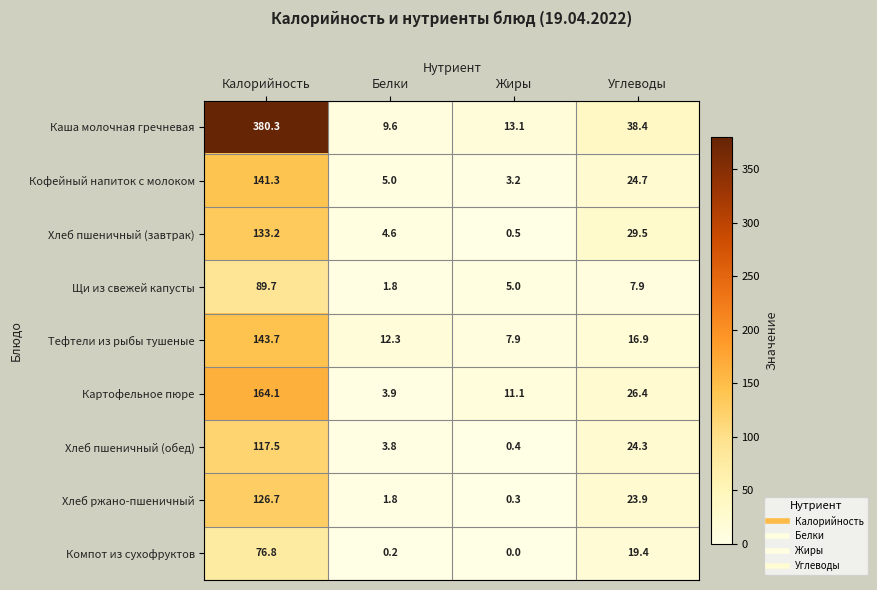

The Хлеб пшеничный (завтрак) series shows 29.5 at Углеводы. True or false?

True